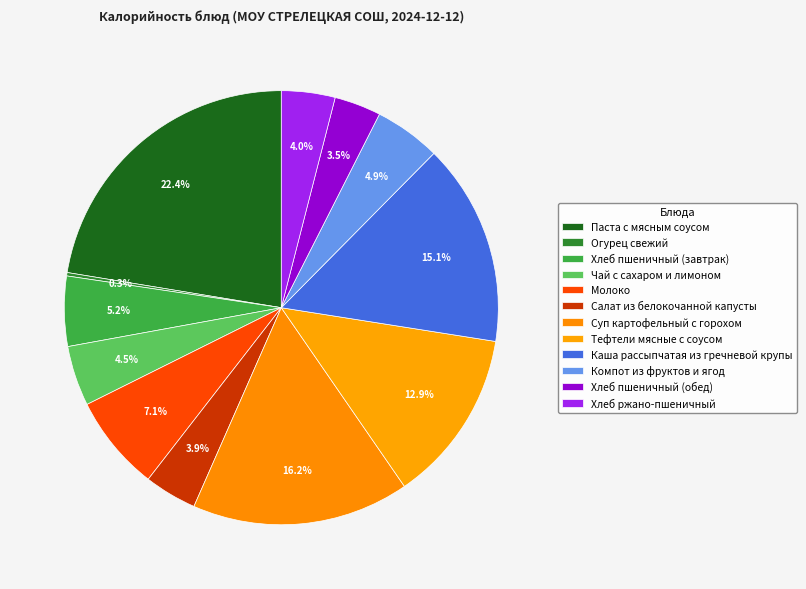

What percentage is the Тефтели мясные с соусом slice, to the nearest percent?

13%